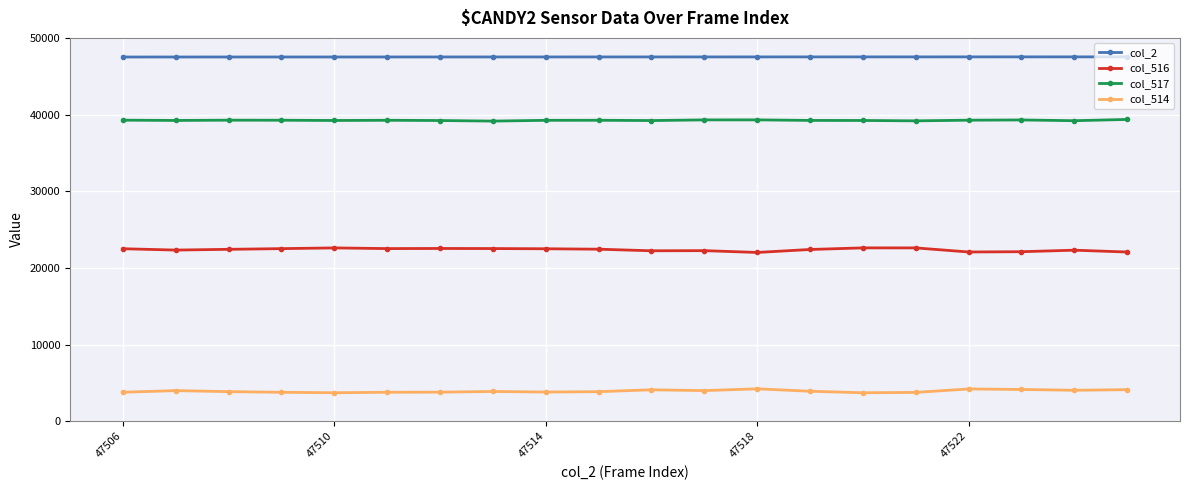

How many series are shown in this chart?

4